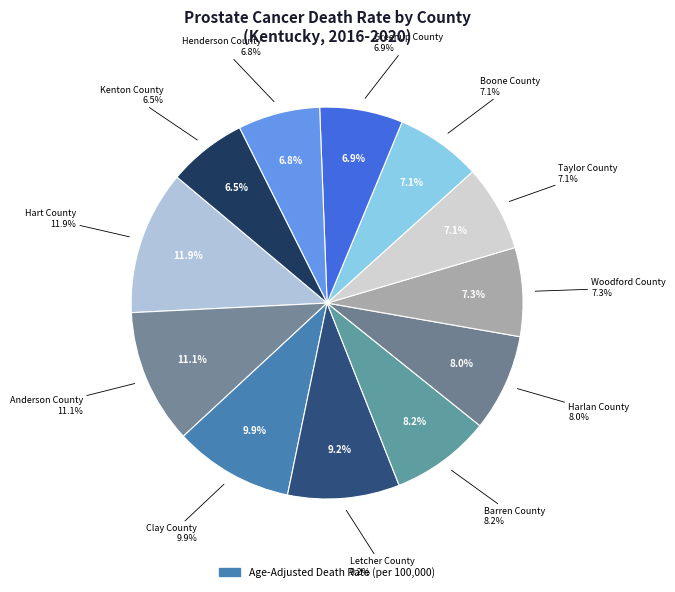

Which has a higher value, Clay County or Boone County?

Clay County